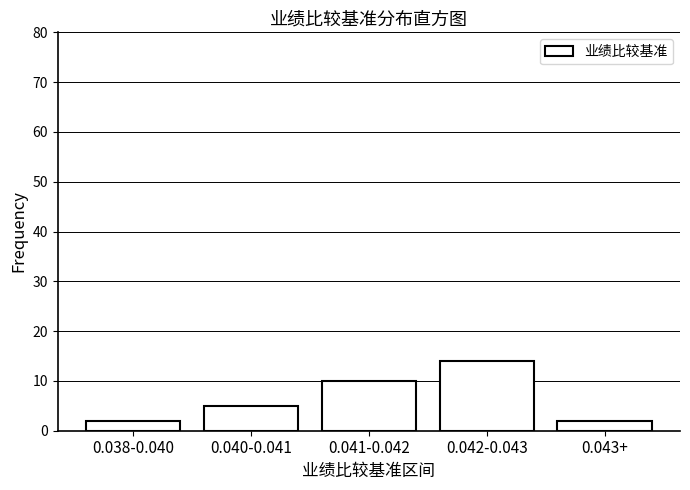

Reading left to right, what are all the values shown in this chart?

0.038-0.040=2	0.040-0.041=5	0.041-0.042=10	0.042-0.043=14	0.043+=2